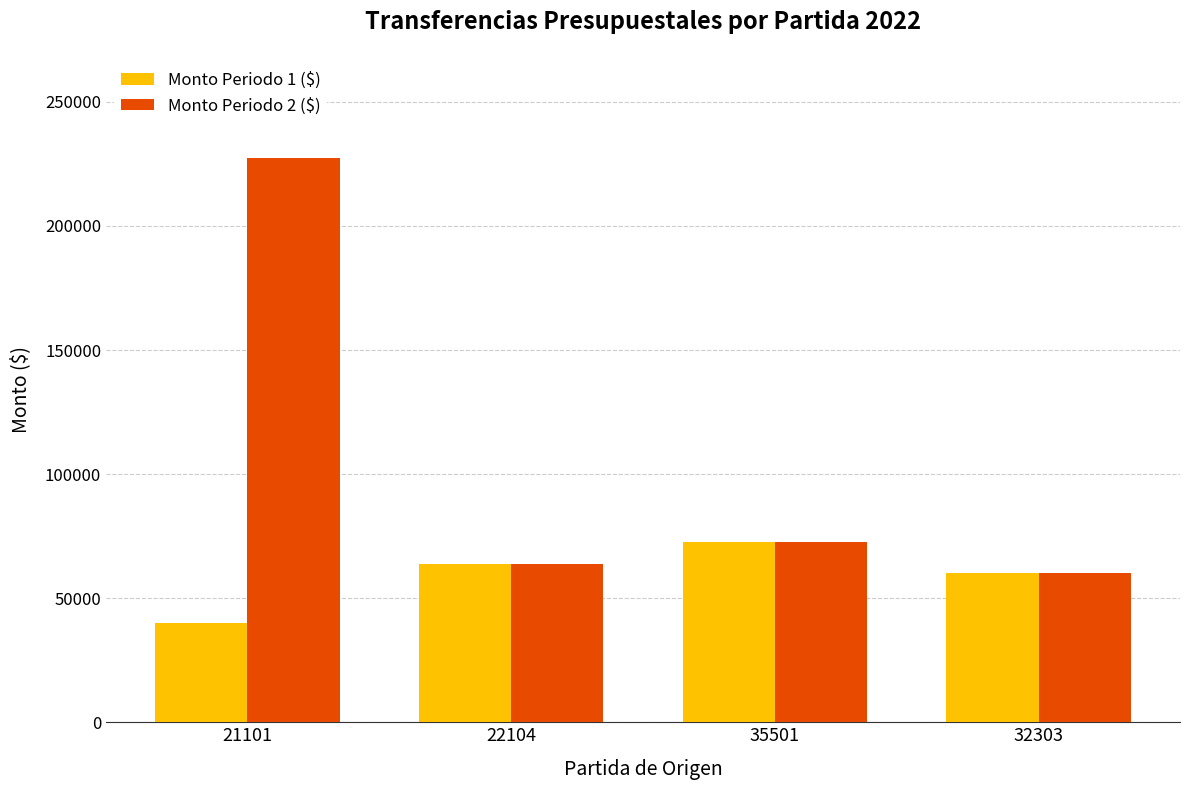

What is the average value of the Monto Periodo 1 ($) series?

59091